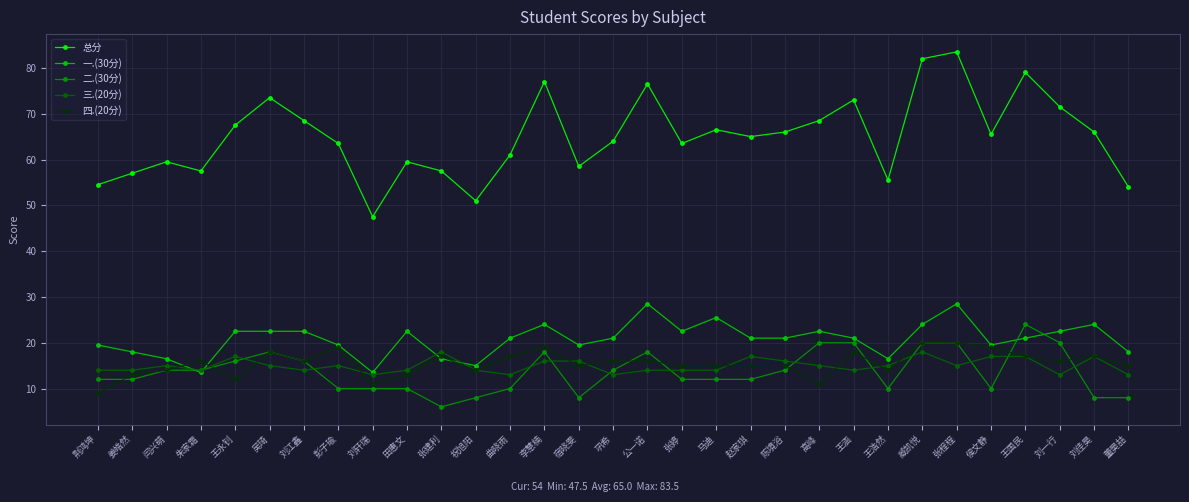

What is the sum of all 一.(30分) values?

643.5